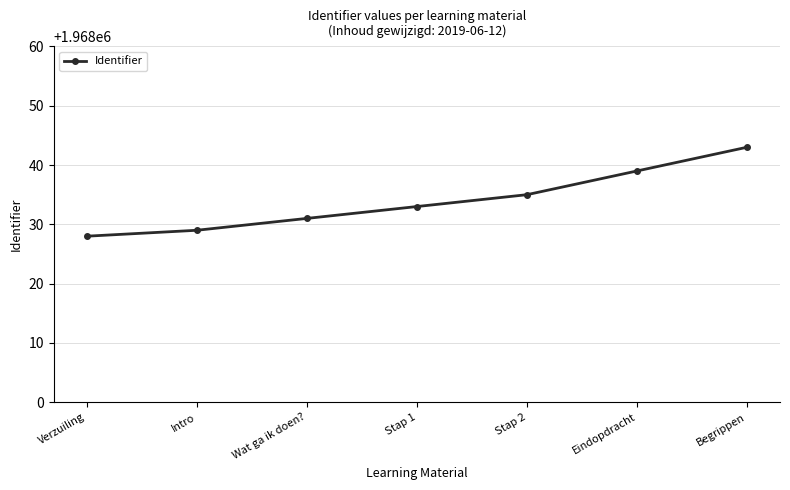

What is the difference between the maximum and minimum values?

15